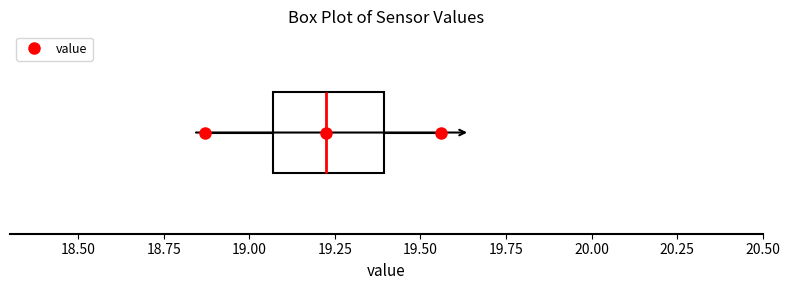

Read this box plot against the x-axis: the position of the median line, the range covered by the box, and the ends of both whiskers. The values are not printed on the chart, so give them approximately, as read against the axis.

median 19.25, box 19.05 to 19.40, whiskers 18.85 to 19.55